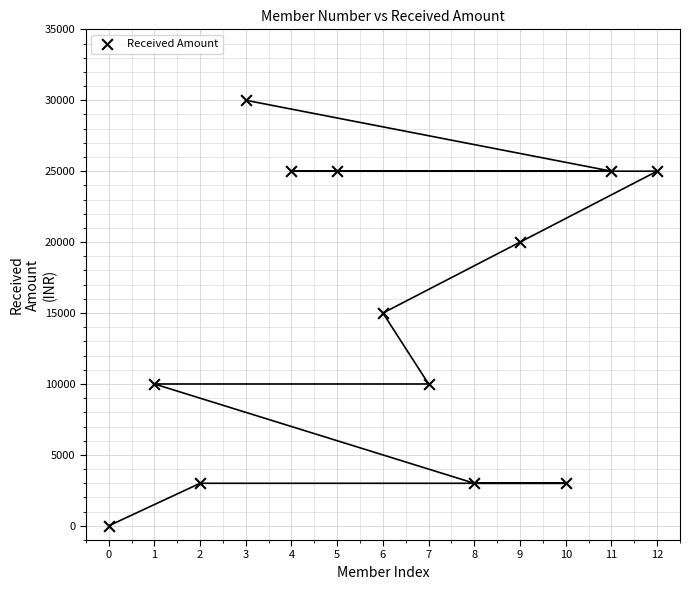

What is the range of Y values (max minus min)?

30000